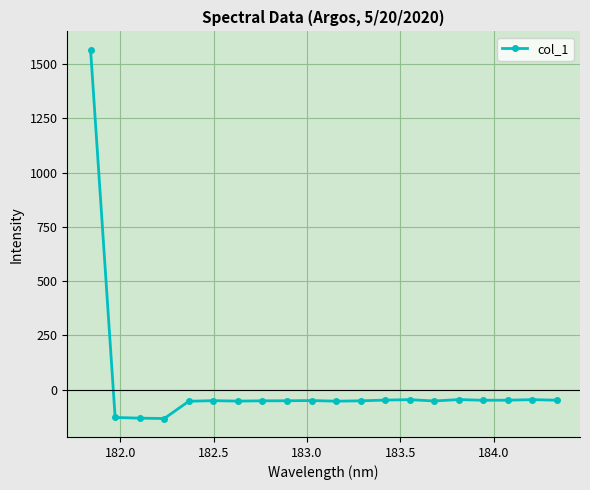

What is the difference between the maximum and minimum values?

1698.8